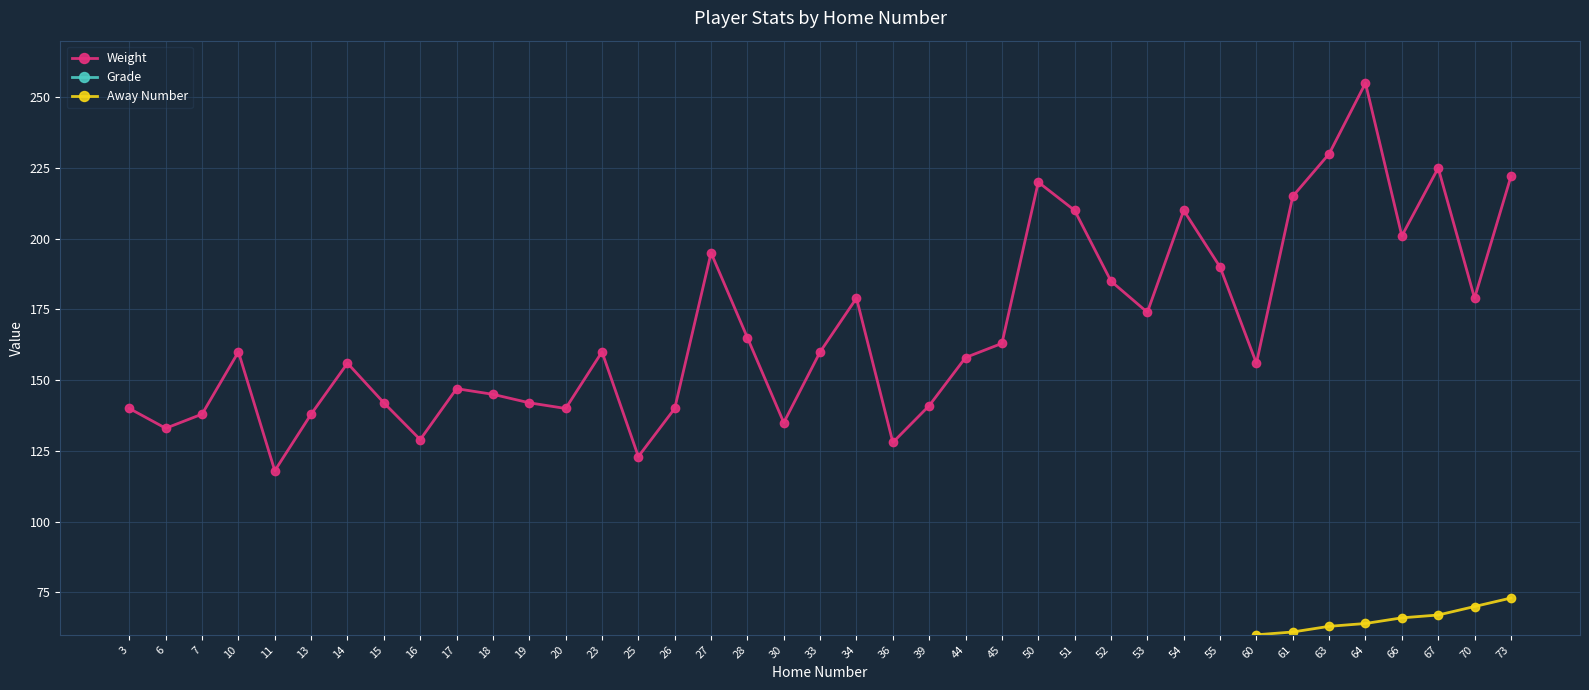

What is the value of the Grade point at the 2nd from the left?

9